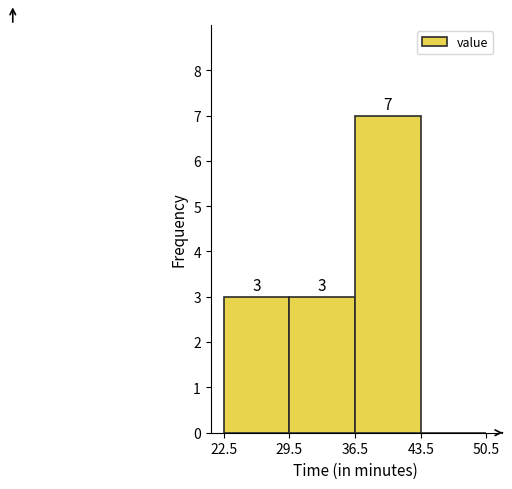

Over which range of the x-axis is the bar tallest?

36.5 to 43.5